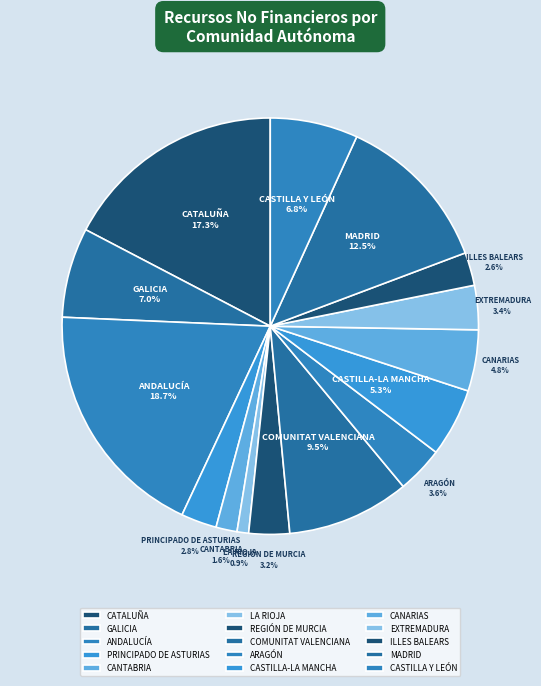

What is the total percentage of REGIÓN DE MURCIA and CANTABRIA?

4.8%